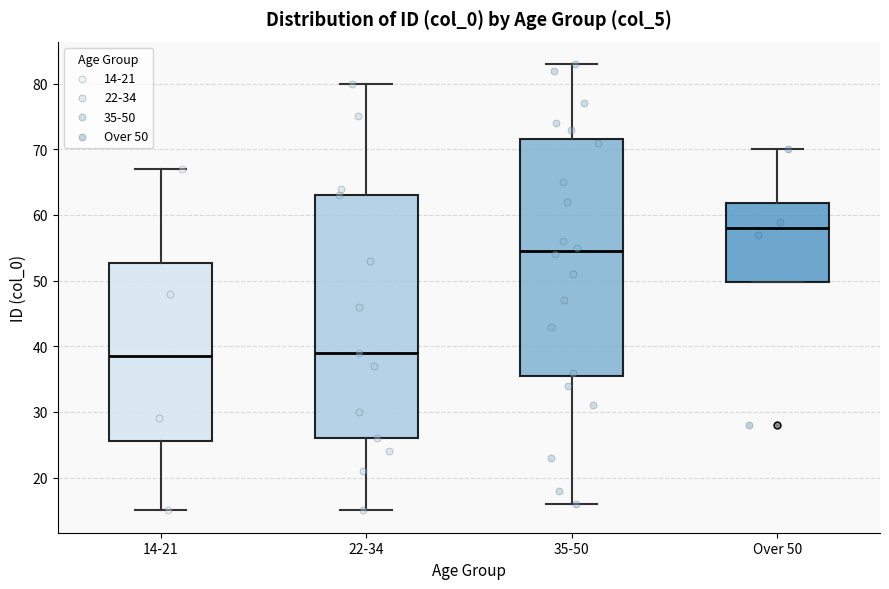

Comparing the boxes themselves (not the whiskers), which one is the tallest?

22-34